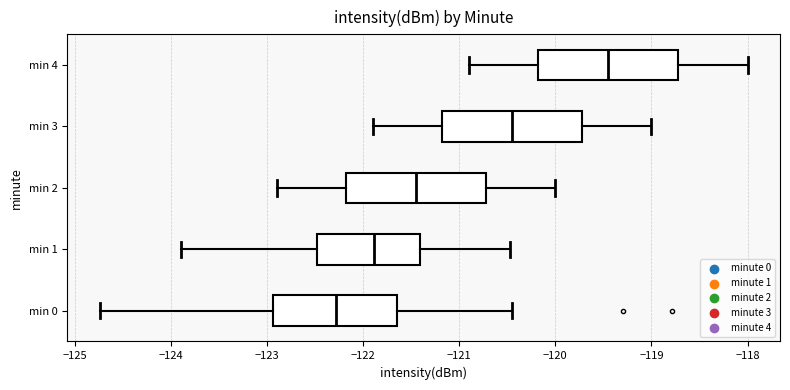

Reading bottom to top, transcribe this box plot: for each box, give where its median line is, the range the box spans, and where its two whiskers end, as read against the x-axis. The values are not printed on the chart, so give them approximately, as read against the axis.

min 0: median -122.3, box -122.9 to -121.6, whiskers -124.7 to -120.5
min 1: median -121.9, box -122.5 to -121.4, whiskers -123.9 to -120.5
min 2: median -121.4, box -122.2 to -120.7, whiskers -122.9 to -120.0
min 3: median -120.4, box -121.2 to -119.7, whiskers -121.9 to -119.0
min 4: median -119.4, box -120.2 to -118.7, whiskers -120.9 to -118.0